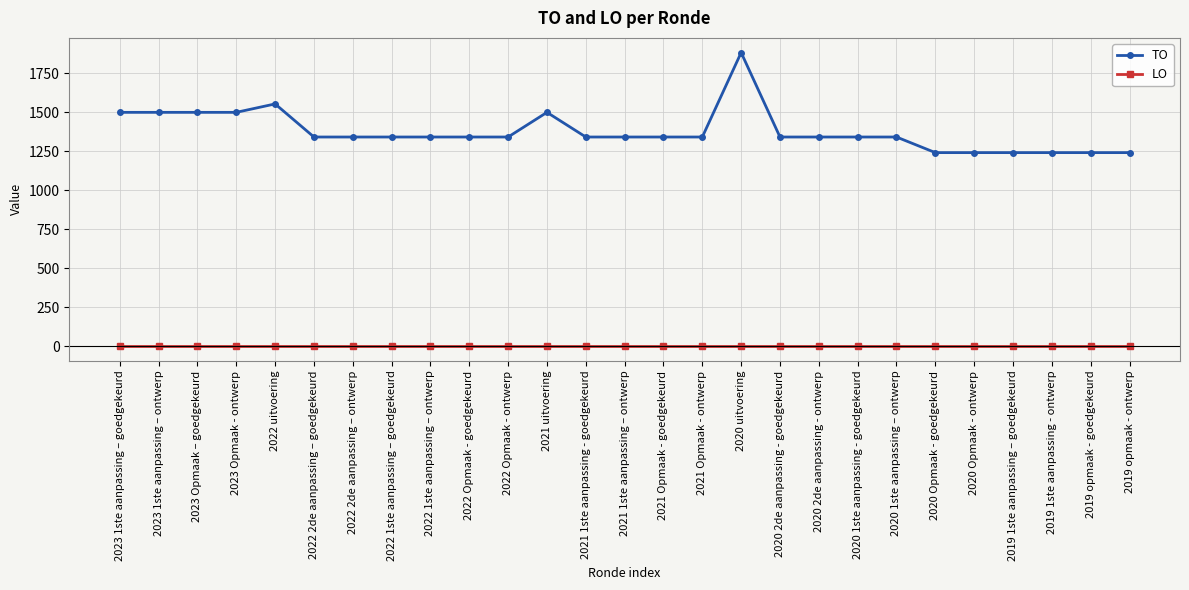

True or false: TO has more than 2 interior local peaks.

True